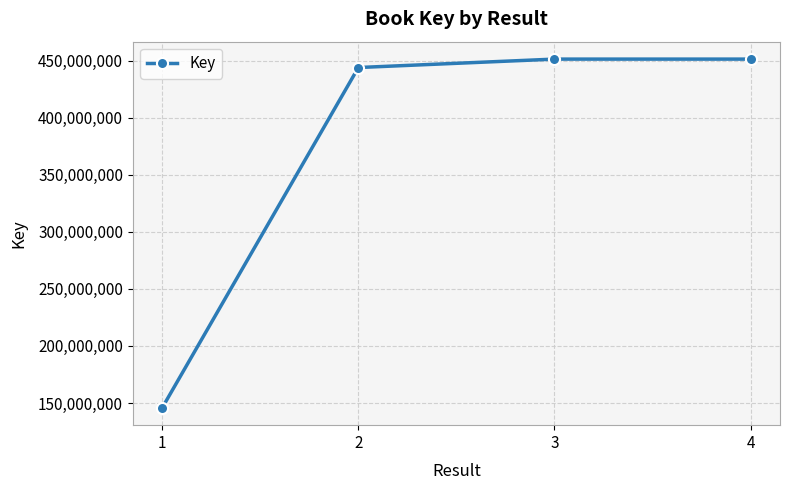

What is the difference between the values at 3 and 1?

305563113